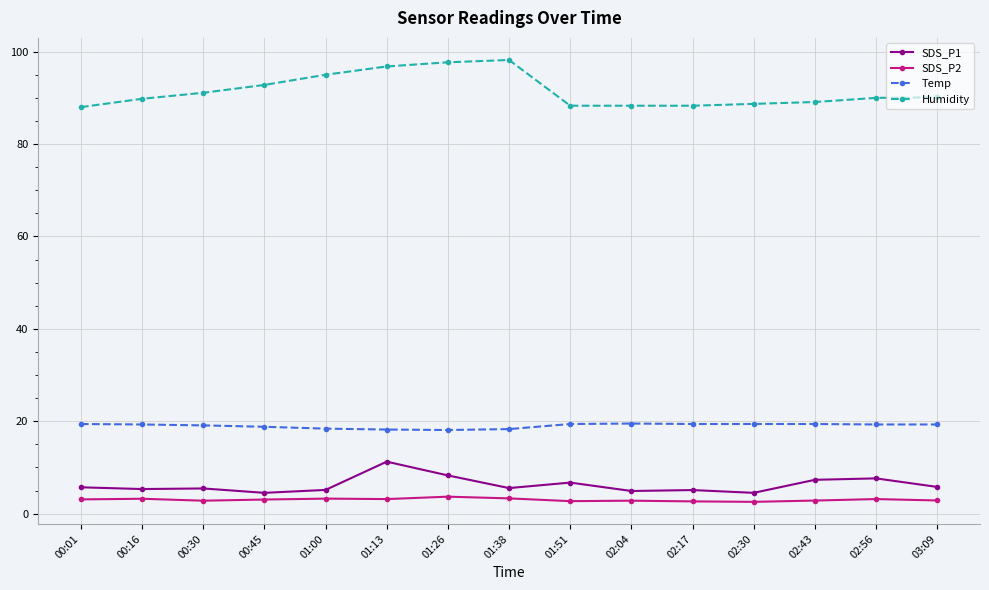

At which label does SDS_P2 first exceed 3?

00:01